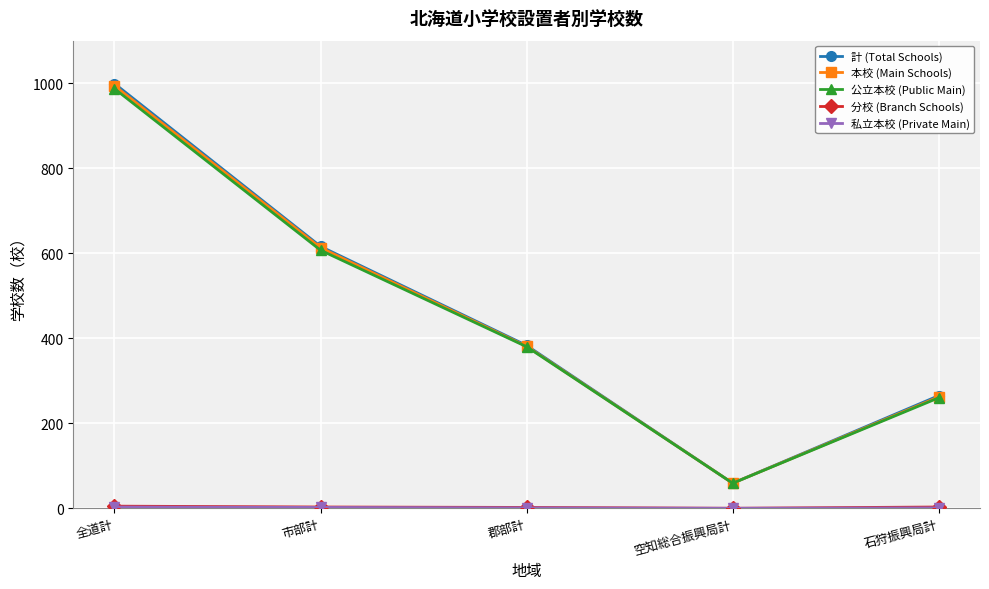

Is this an area chart (filled region under the line)?

No